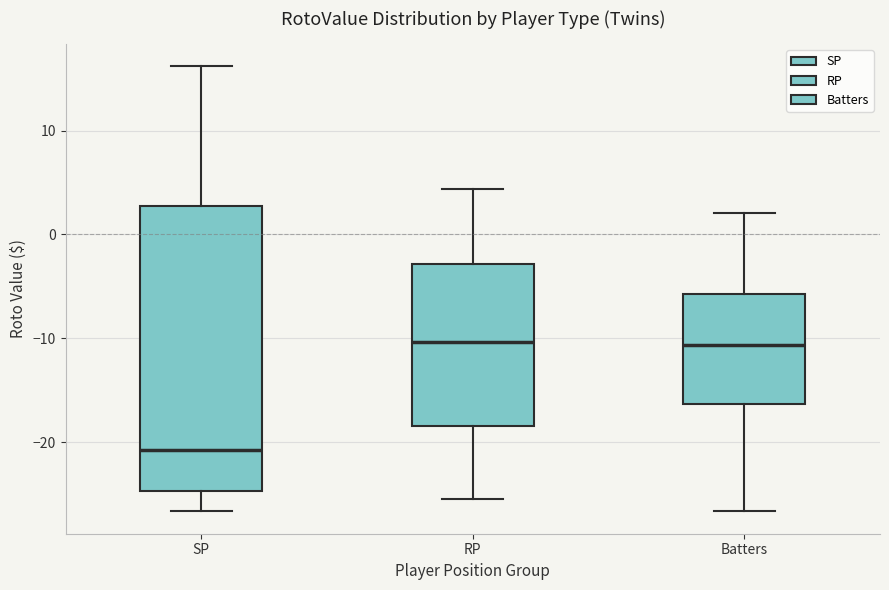

Reading left to right, transcribe this box plot: for each box, give where its median line is, the range the box spans, and where its two whiskers end, as read against the y-axis. The values are not printed on the chart, so give them approximately, as read against the axis.

SP: median -21, box -25 to 3, whiskers -27 to 16
RP: median -10, box -18 to -3, whiskers -25 to 4
Batters: median -11, box -16 to -6, whiskers -27 to 2